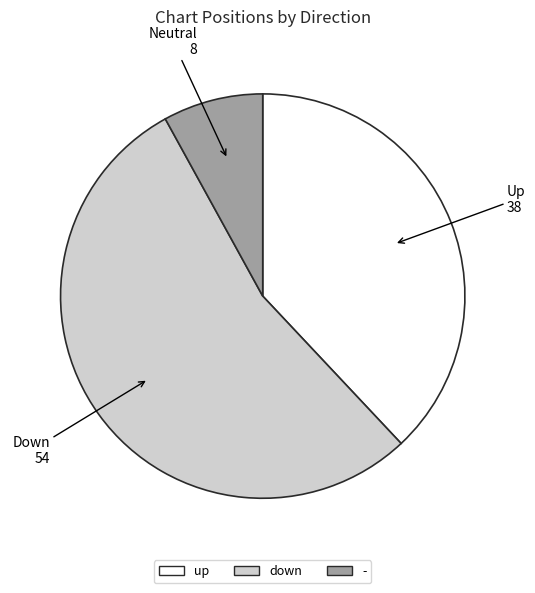

What is the ratio of the value at - to the value at up?

0.2